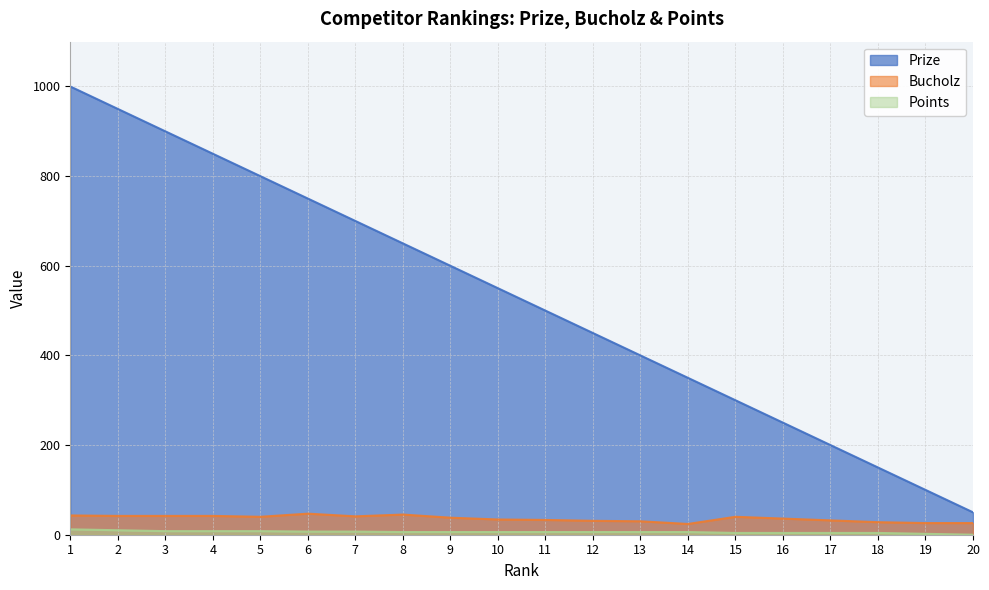

Reading left to right, what are all the values shown in this chart?

Prize: 1000	950	900	850	800	750	700	650	600	550	500	450	400	350	300	250	200	150	100	50
Bucholz: 43	42	42	42	40	47	41	45	38	34	33	31	30	24	40	36	32	28	26	26
Points: 12	10	8	8	8	7	7	6	6	6	6	6	6	6	4	4	4	4	2	0